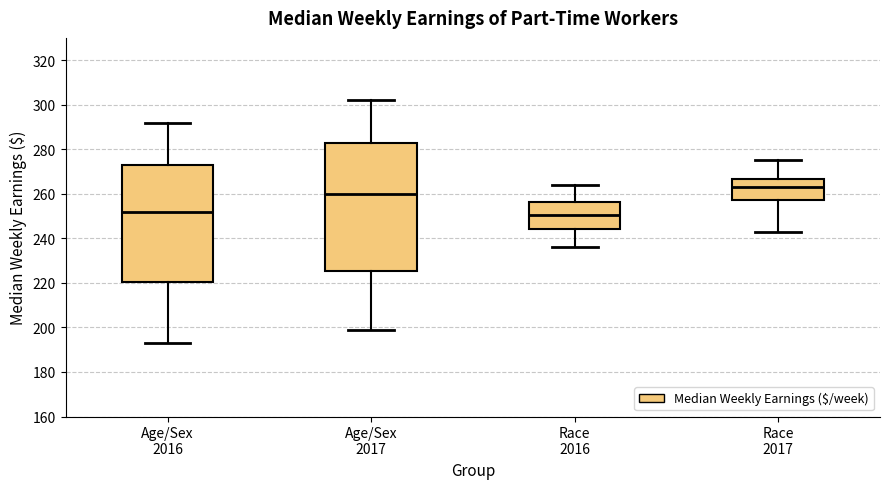

Which box is the tallest, from its lower edge to its upper edge?

Age/Sex 2017